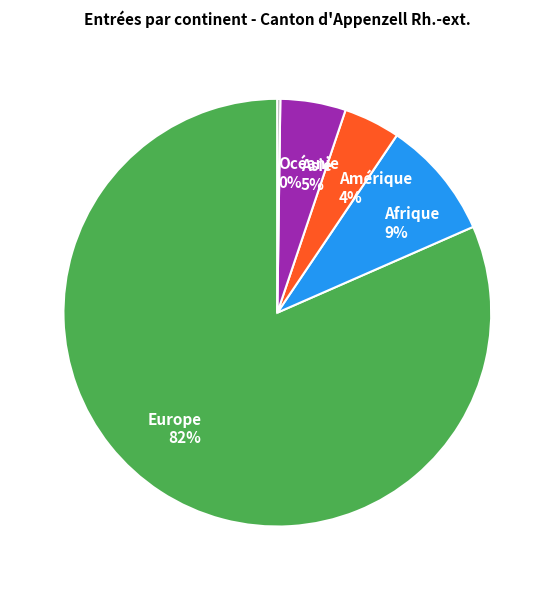

What is the ratio of the value at Asie to the value at Afrique?

0.6